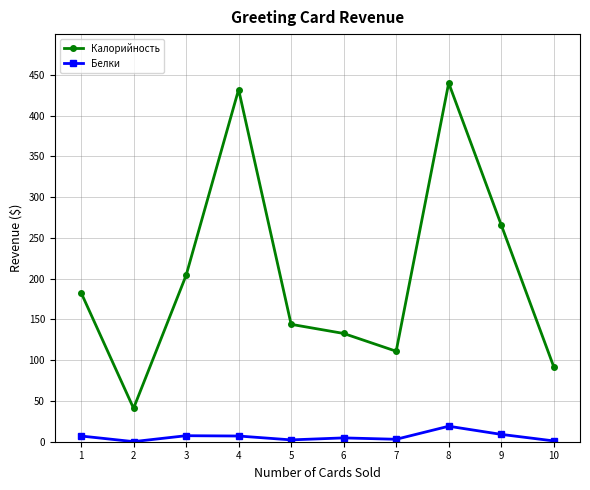

Is this an area chart (filled region under the line)?

No